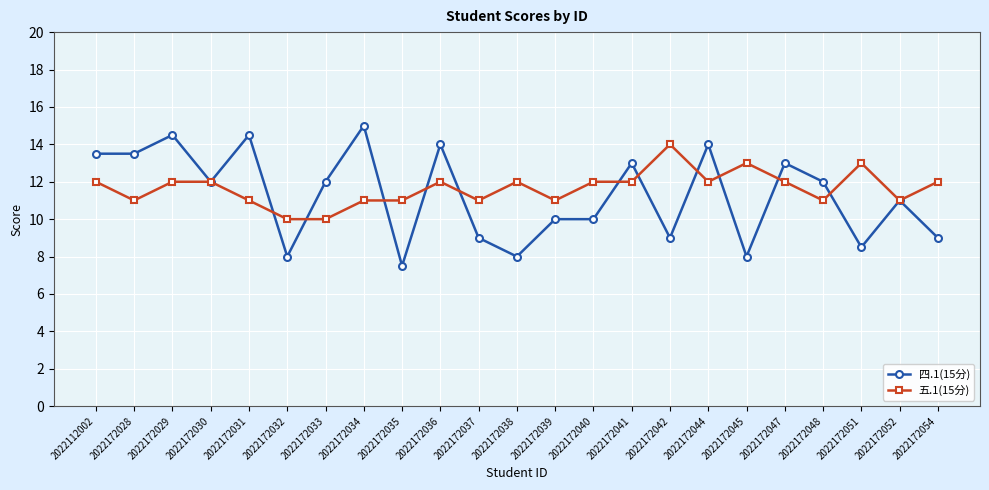

Rank the series at 2022172042 from lowest to highest value.

四.1(15分), 五.1(15分)